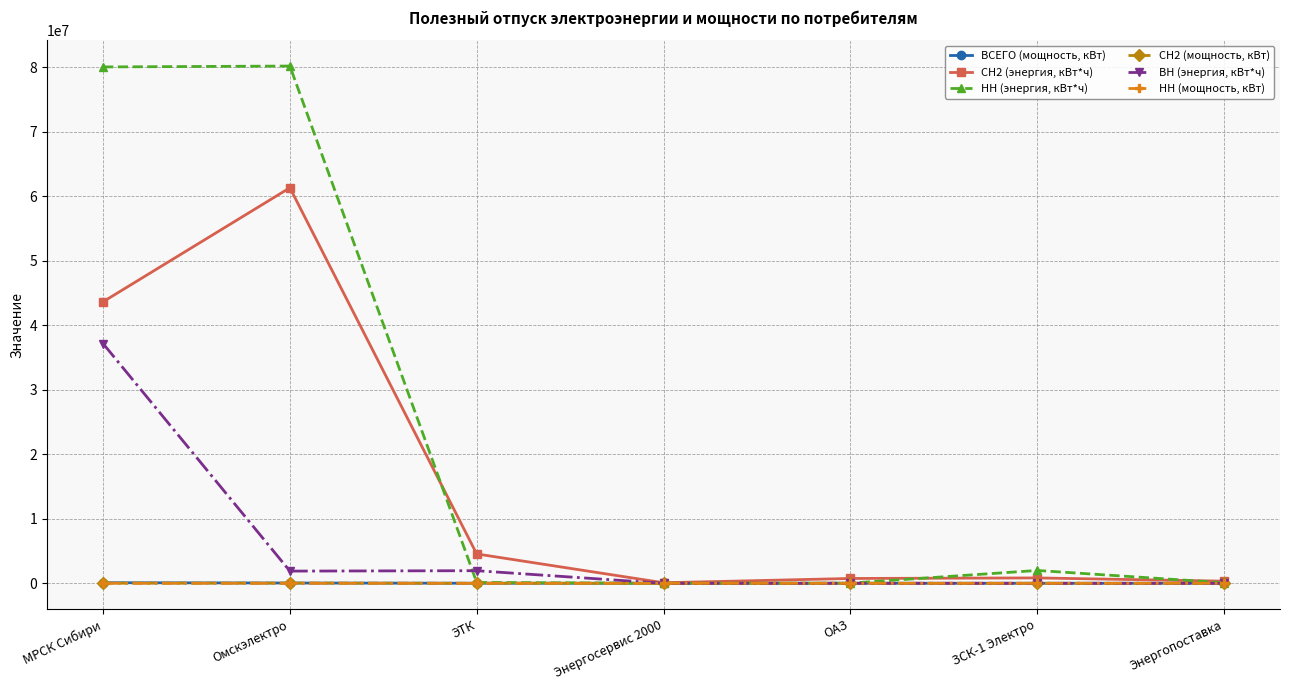

True or false: НН (мощность, кВт) and СН2 (мощность, кВт) intersect in this chart.

False